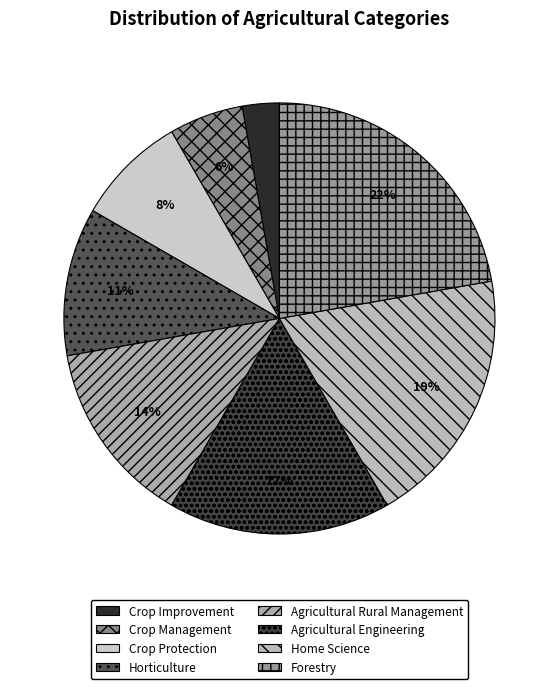

What is the smallest slice in the pie chart?

Crop Improvement